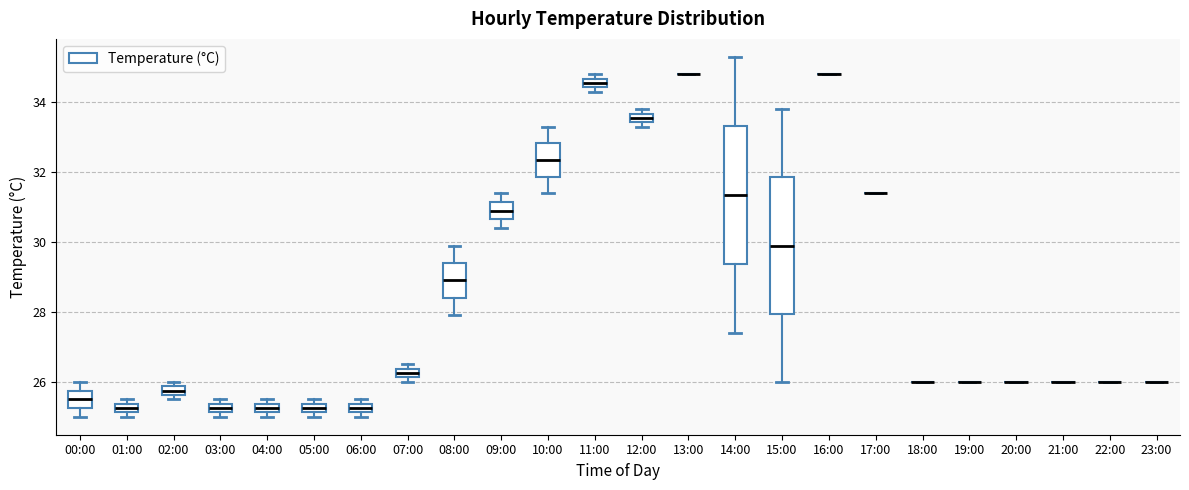

Where is the lower edge of the box for 08:00 on the y-axis? The values are not printed on the chart, so give them approximately, as read against the axis.

28.4